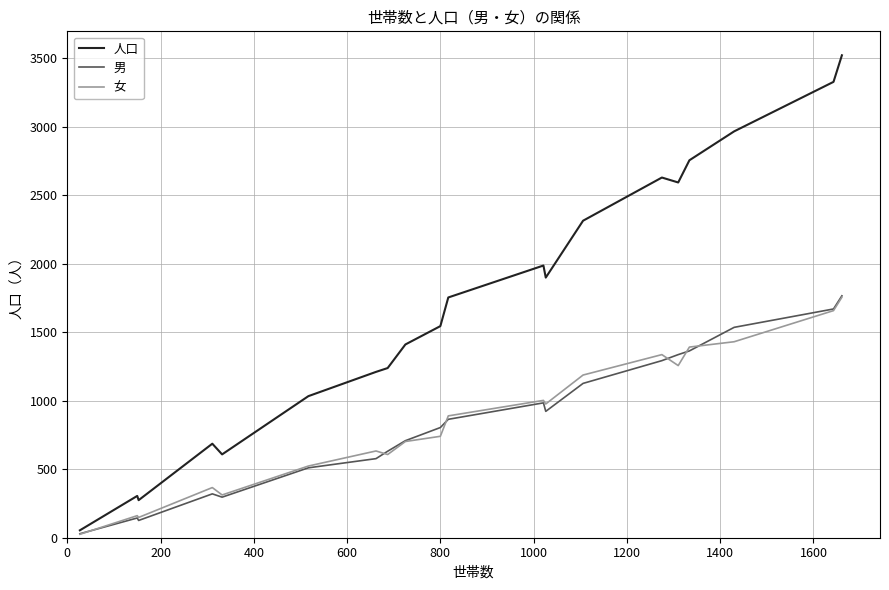

Which series has the widest spread of values?

人口